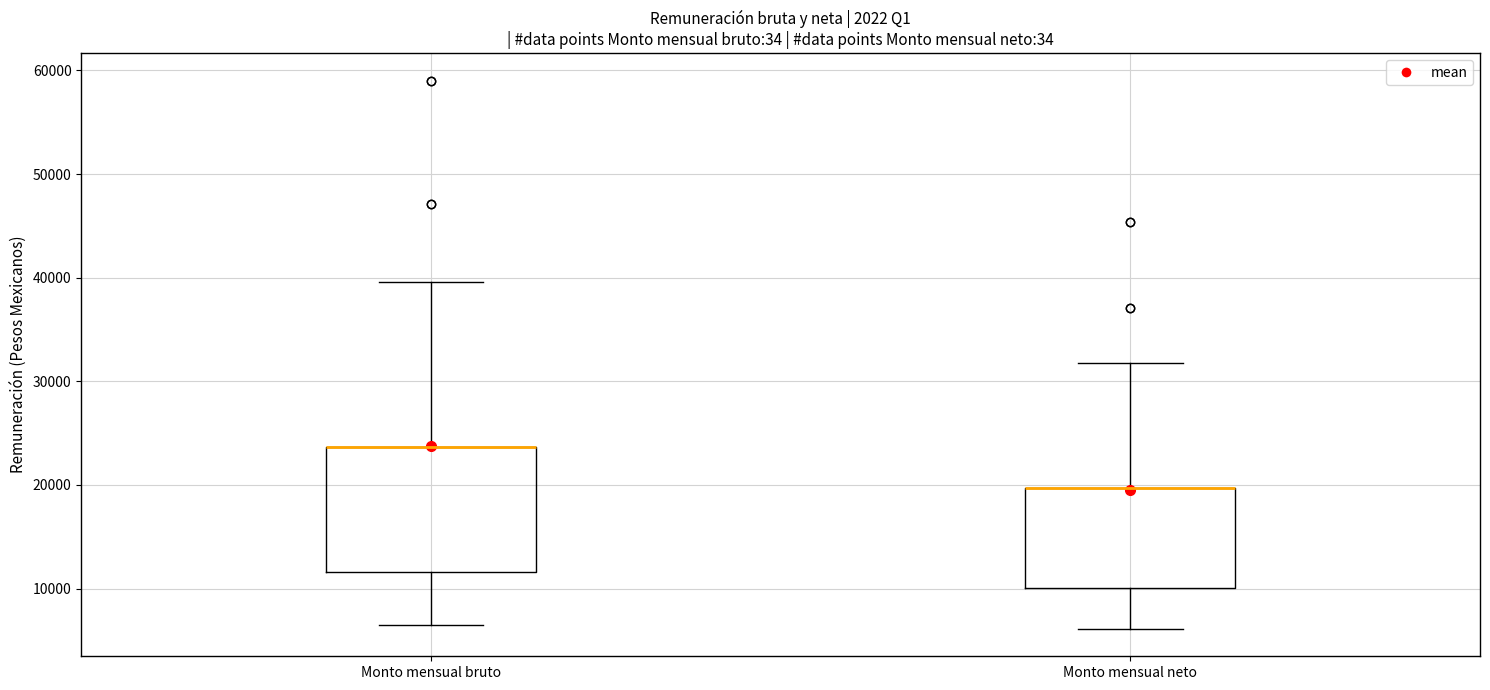

Reading left to right, transcribe this box plot: for each box, give where its median line is, the range the box spans, and where its two whiskers end, as read against the y-axis. The values are not printed on the chart, so give them approximately, as read against the axis.

Monto mensual bruto: median 24000 (drawn on the box's upper edge), box 12000 to 24000, whiskers 6000 to 40000
Monto mensual neto: median 20000 (drawn on the box's upper edge), box 10000 to 20000, whiskers 6000 to 32000